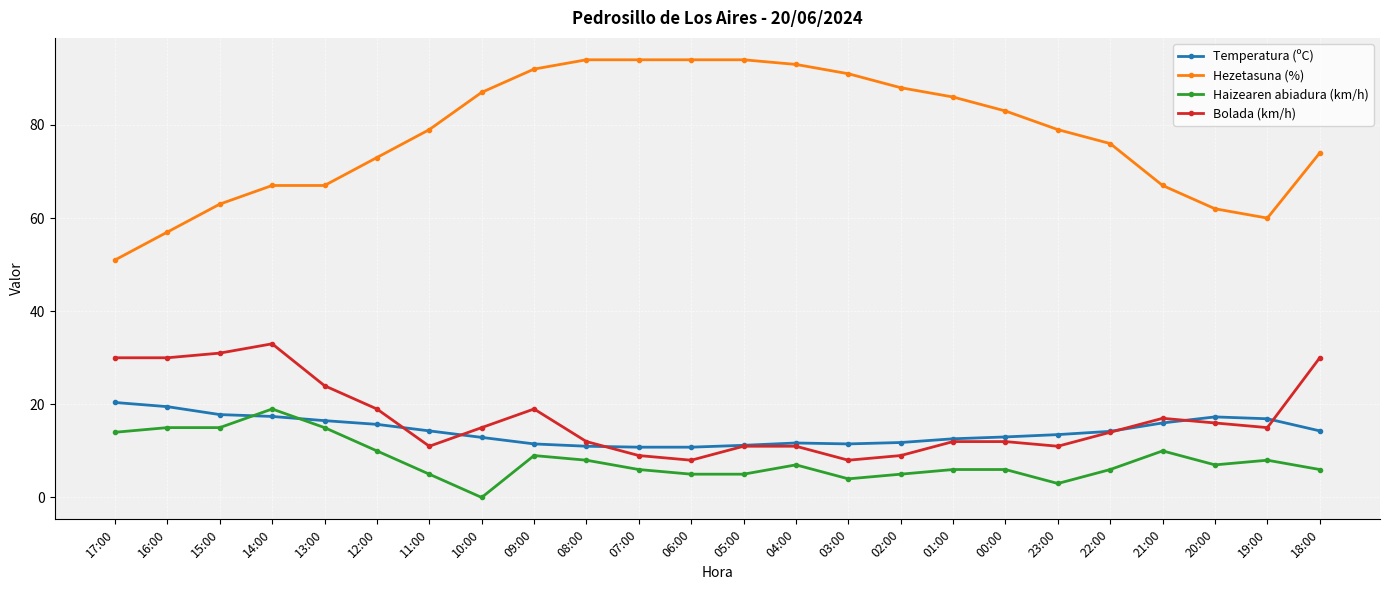

What is the value of the Temperatura (ºC) point at the 22nd from the left?

17.3